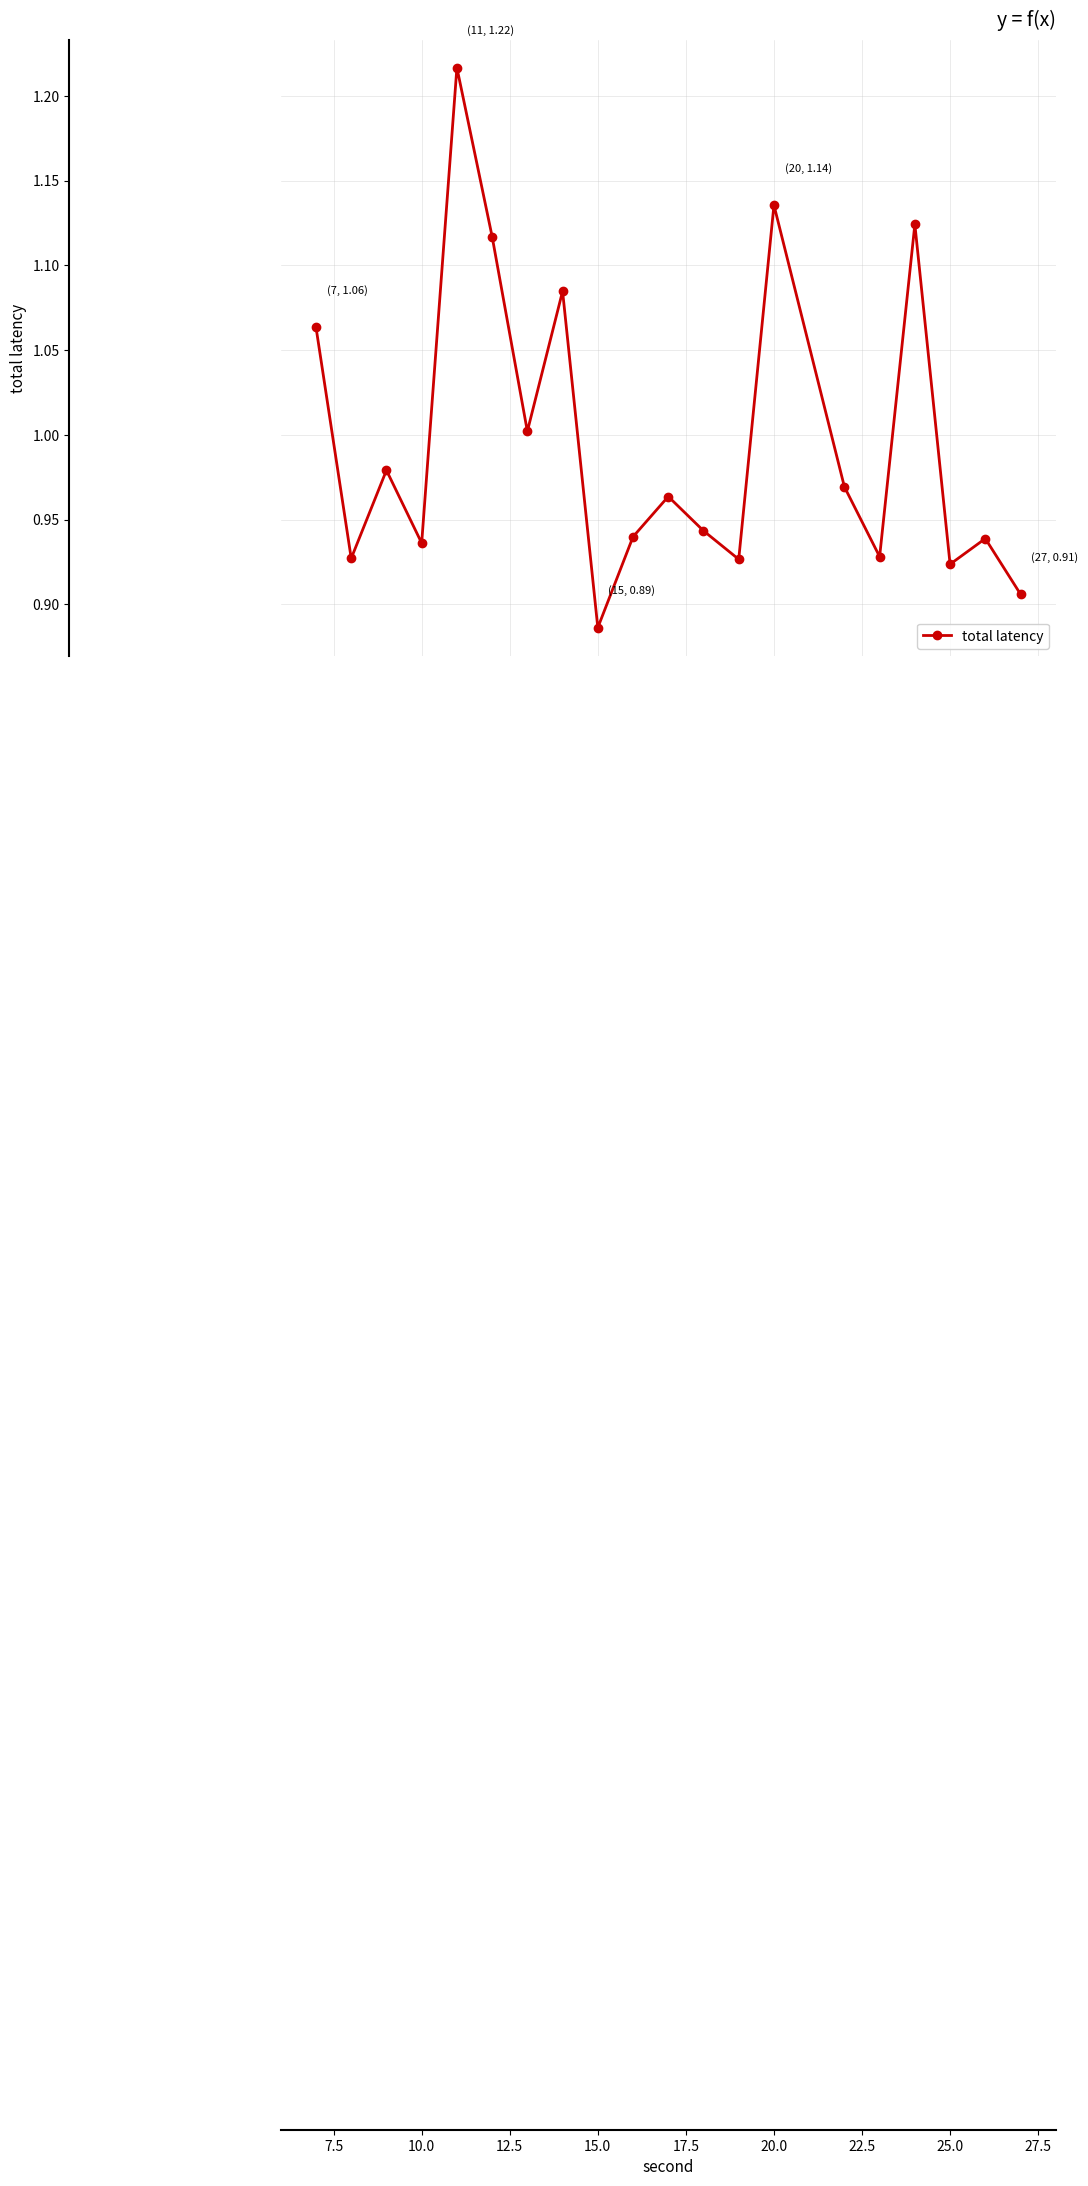

What is the sum of all values?

19.9